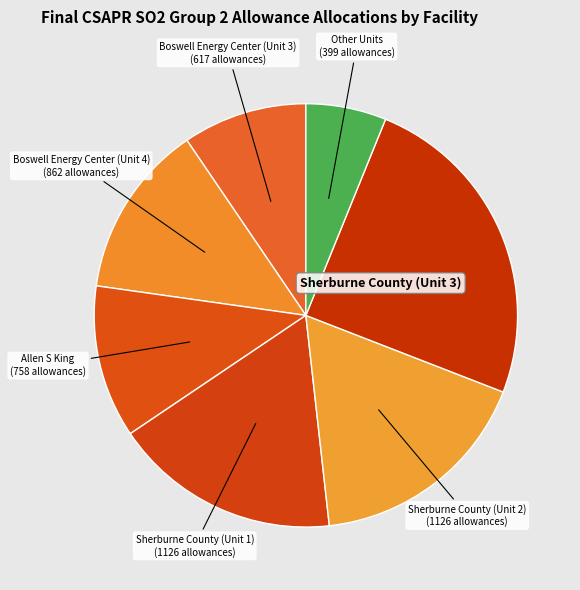

Is there any slice that represents more than half of the pie?

No